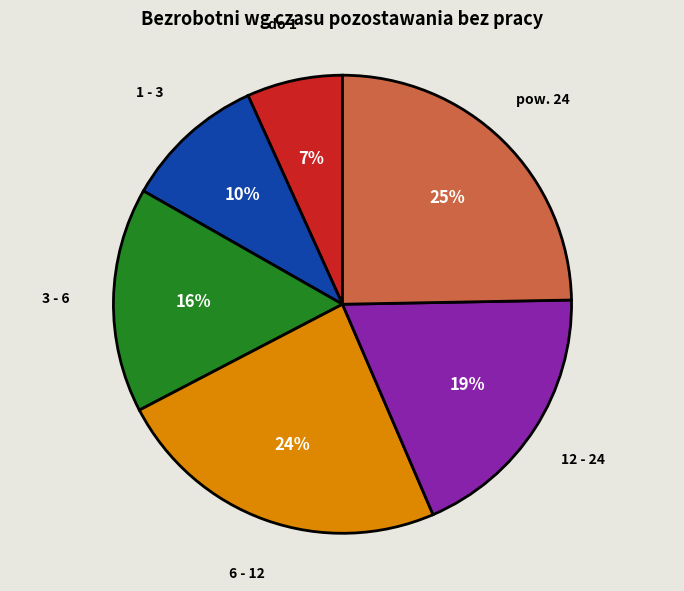

Which slice is the largest?

pow. 24